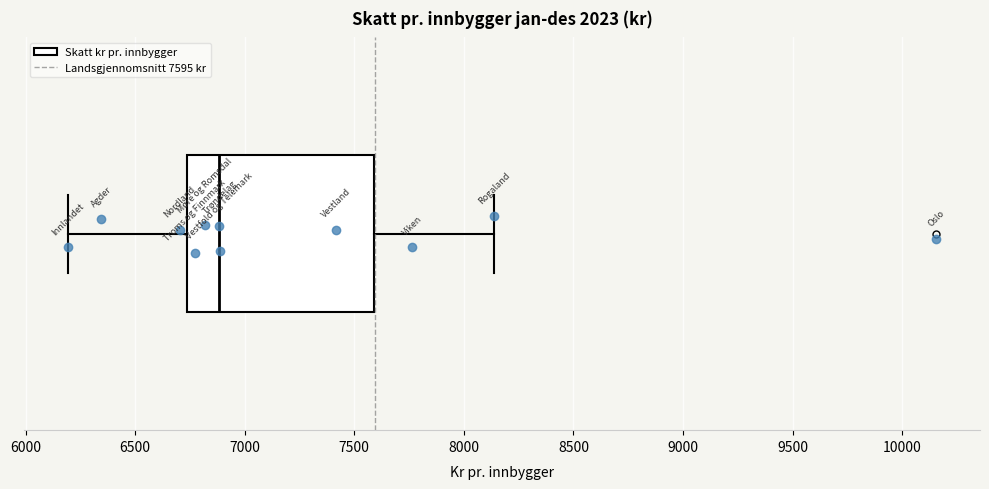

Where does the left whisker of the box end on the x-axis? The values are not printed on the chart, so give them approximately, as read against the axis.

6200